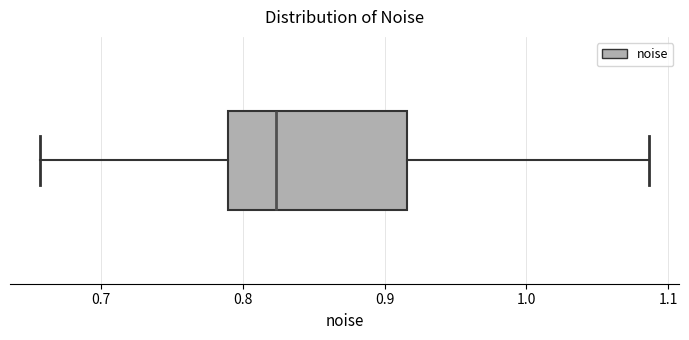

Read this box plot against the x-axis: the position of the median line, the range covered by the box, and the ends of both whiskers. The values are not printed on the chart, so give them approximately, as read against the axis.

median 0.82, box 0.79 to 0.92, whiskers 0.66 to 1.09